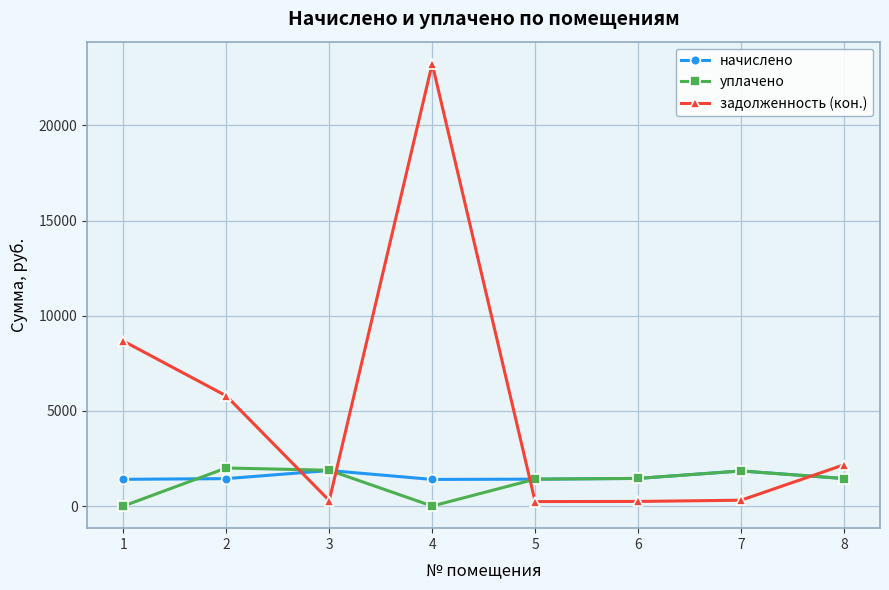

At which category does задолженность (кон.) reach its first local peak?

4